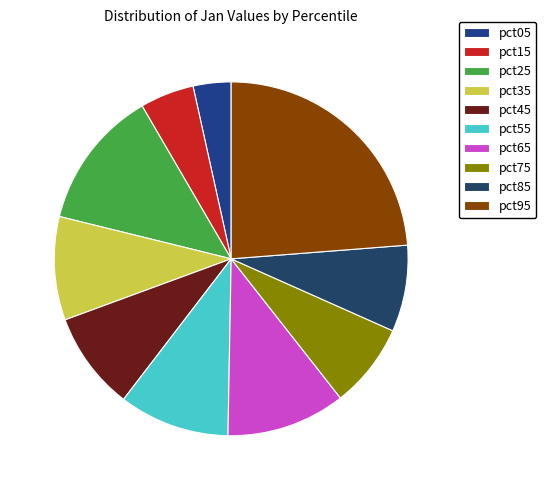

To the nearest percent, what is the combined percentage of pct55 and pct65?

21%